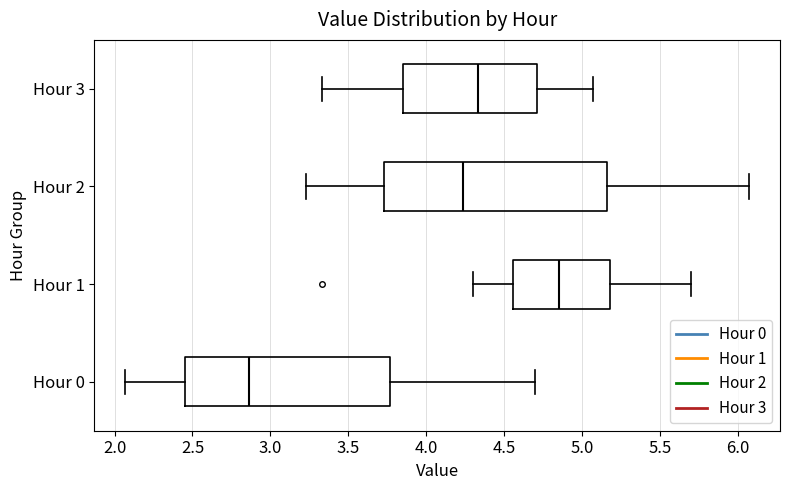

Reading bottom to top, transcribe this box plot: for each box, give where its median line is, the range the box spans, and where its two whiskers end, as read against the x-axis. The values are not printed on the chart, so give them approximately, as read against the axis.

Hour 0: median 2.85, box 2.45 to 3.75, whiskers 2.05 to 4.70
Hour 1: median 4.85, box 4.55 to 5.20, whiskers 4.30 to 5.70
Hour 2: median 4.25, box 3.75 to 5.15, whiskers 3.25 to 6.05
Hour 3: median 4.35, box 3.85 to 4.70, whiskers 3.35 to 5.05